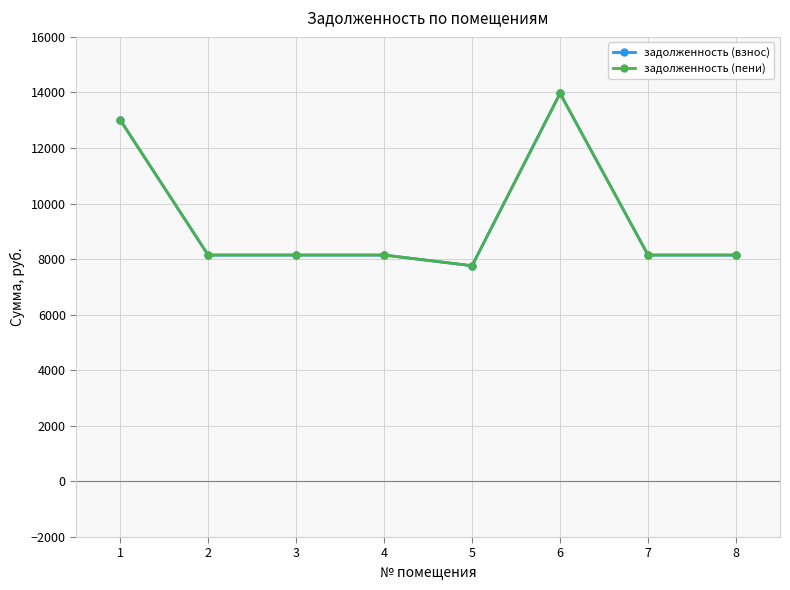

Is this an area chart (filled region under the line)?

No